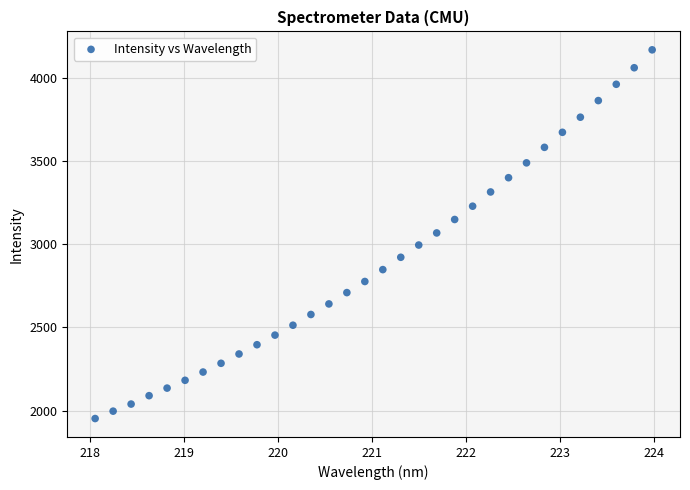

What is the range of X values (max minus min)?

5.9